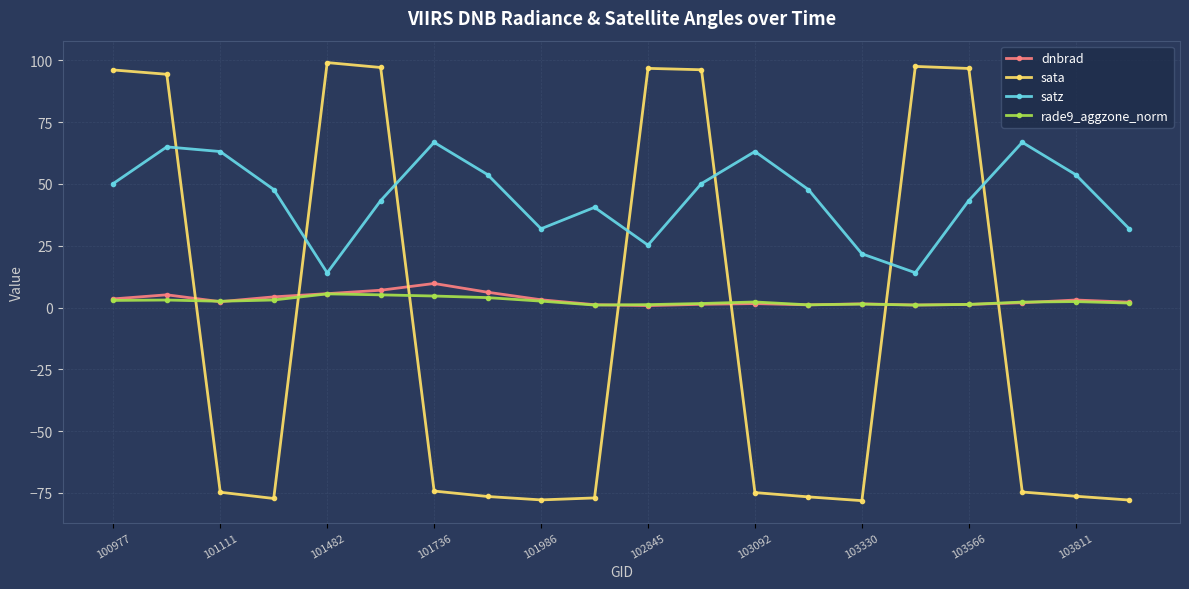

In dnbrad, how many points are higher than both neighbors (excluding endpoints)?

5